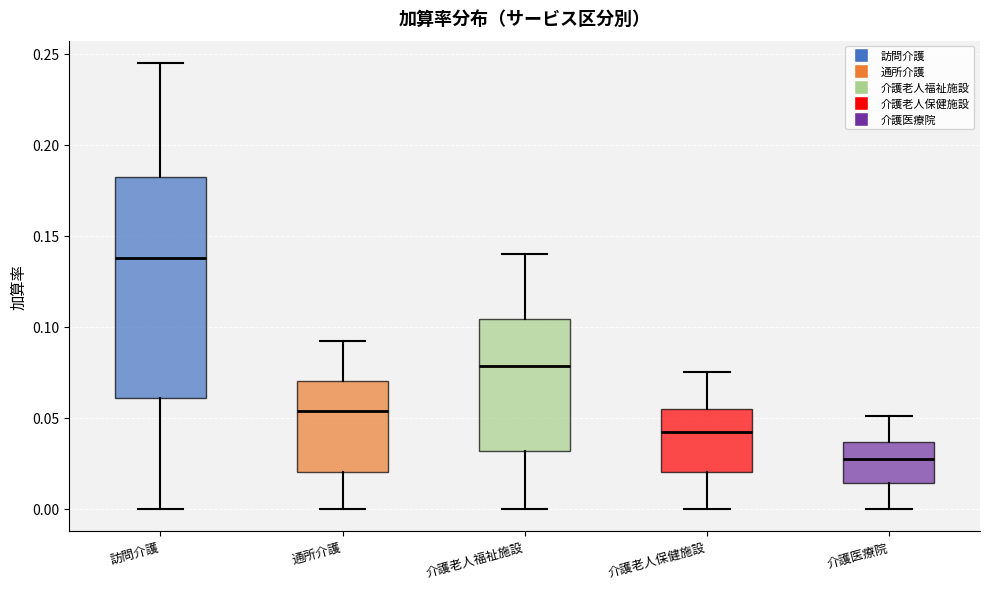

Where does the median line of the box for 通所介護 sit on the y-axis? The values are not printed on the chart, so give them approximately, as read against the axis.

0.055